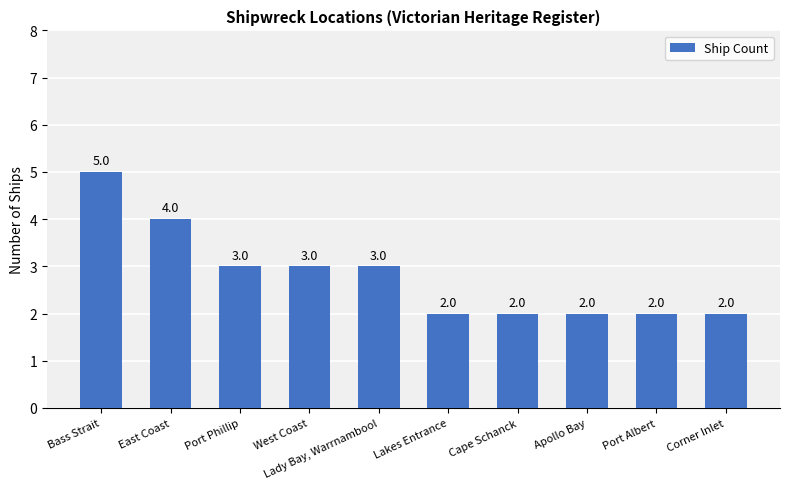

What is the difference between the maximum and minimum values?

3